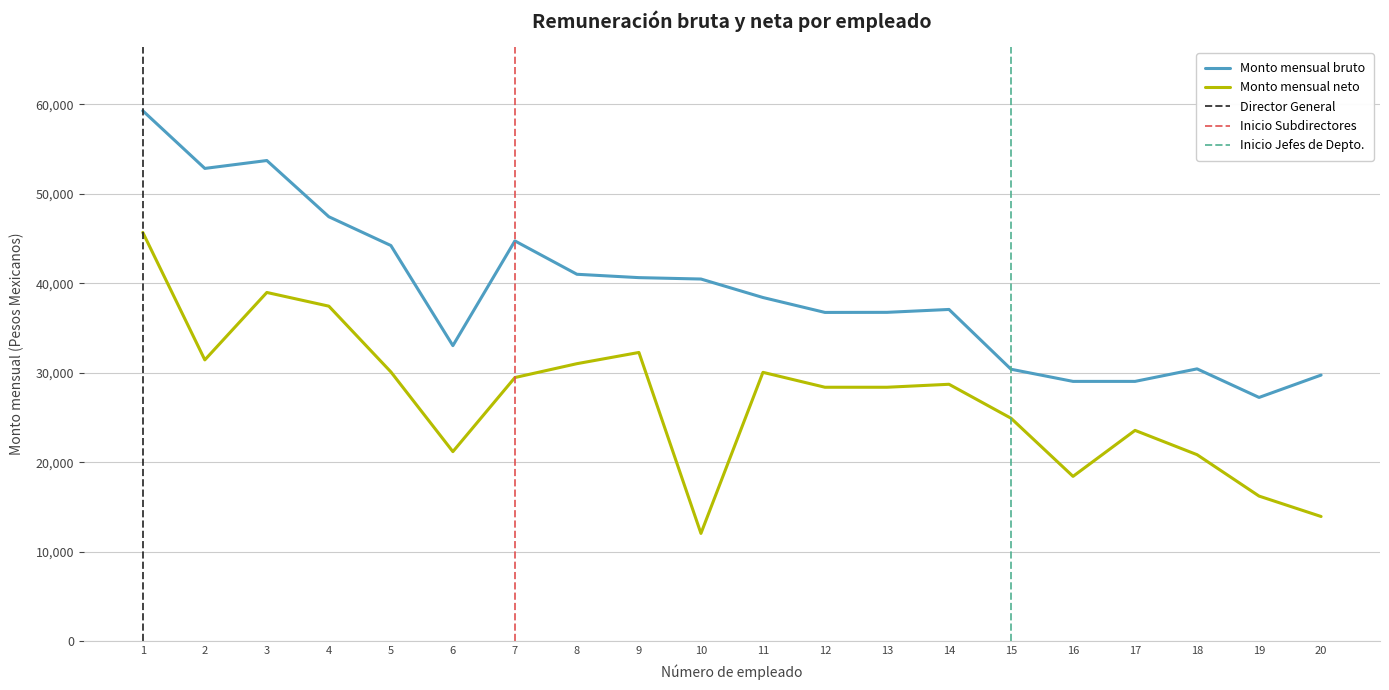

True or false: Monto mensual bruto and Monto mensual neto intersect in this chart.

False